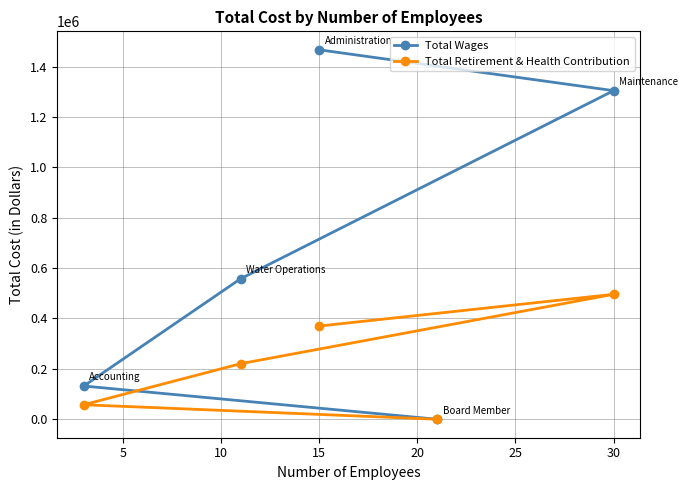

True or false: Total Retirement & Health Contribution and Total Wages intersect in this chart.

False